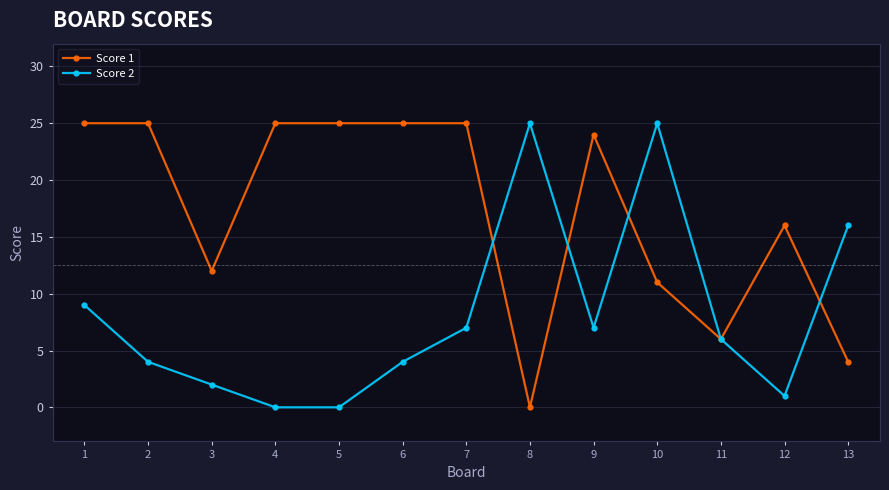

At which category does Score 1 reach its first local valley?

3